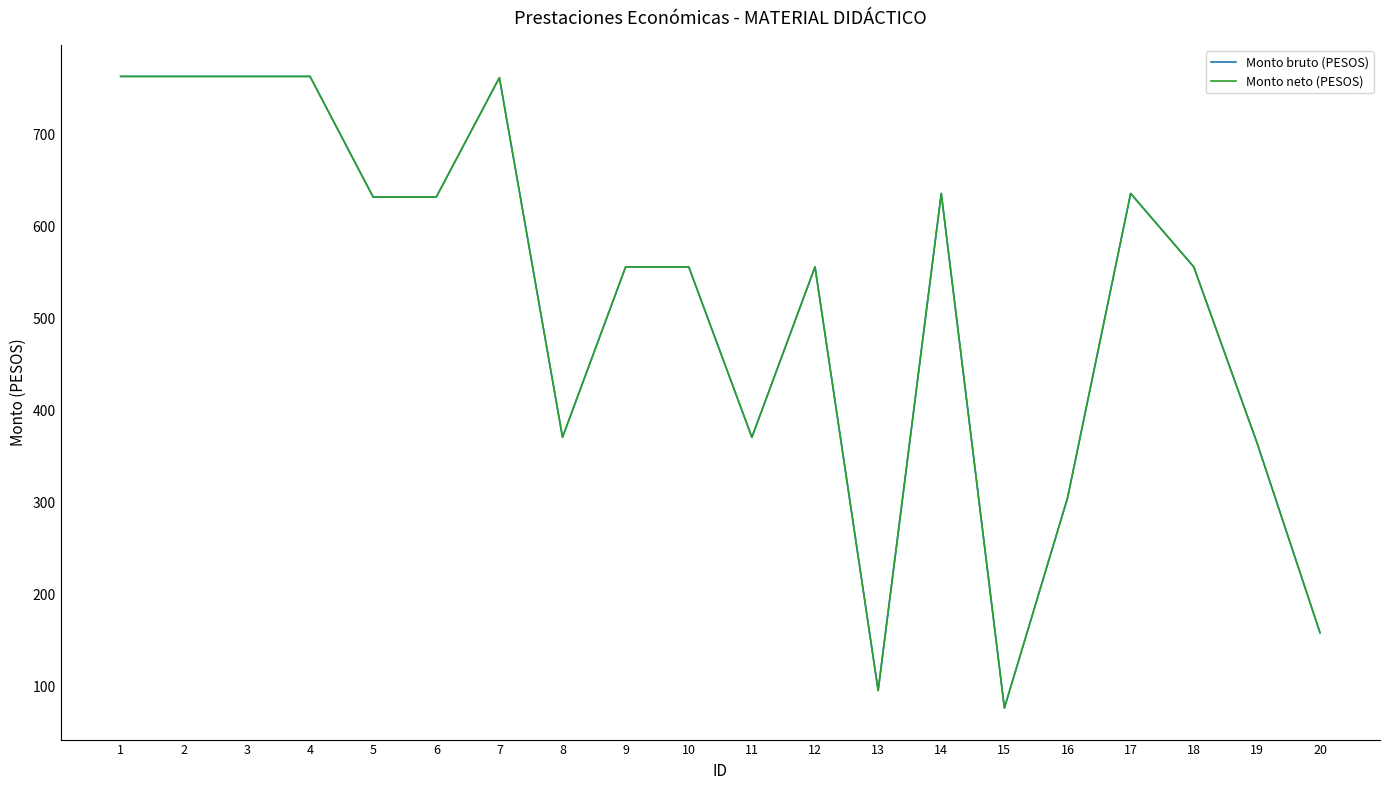

List the labels in order of Monto bruto (PESOS) value, largest first.

1, 2, 3, 4, 7, 14, 17, 5, 6, 9, 10, 12, 18, 8, 11, 19, 16, 20, 13, 15